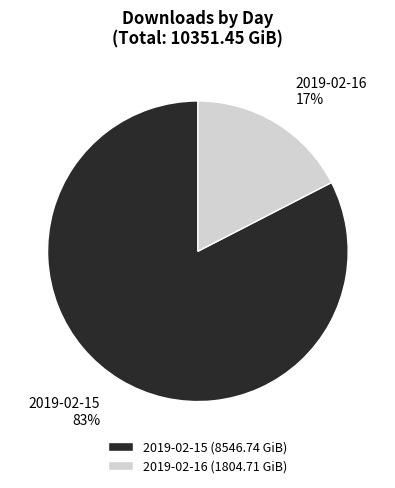

Combined, do 2019-02-16 and 2019-02-15 account for over 50%?

Yes